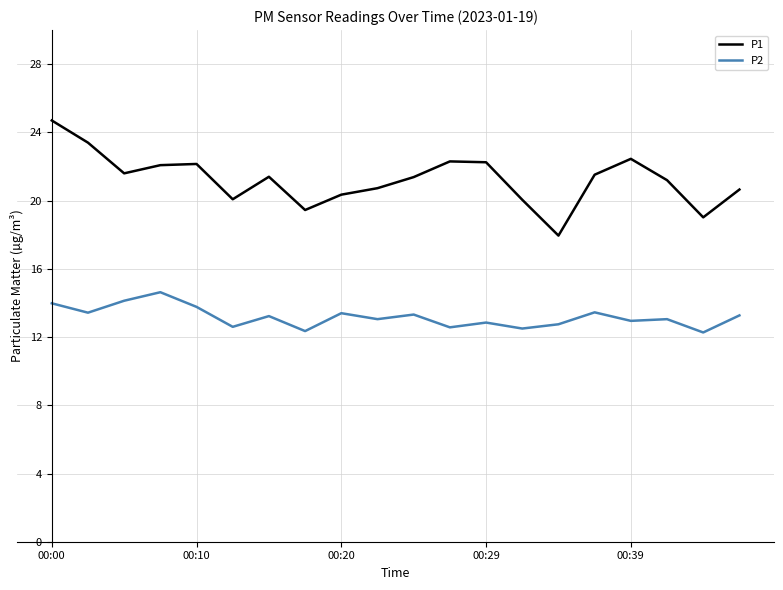

Which series has the widest spread of values?

P1